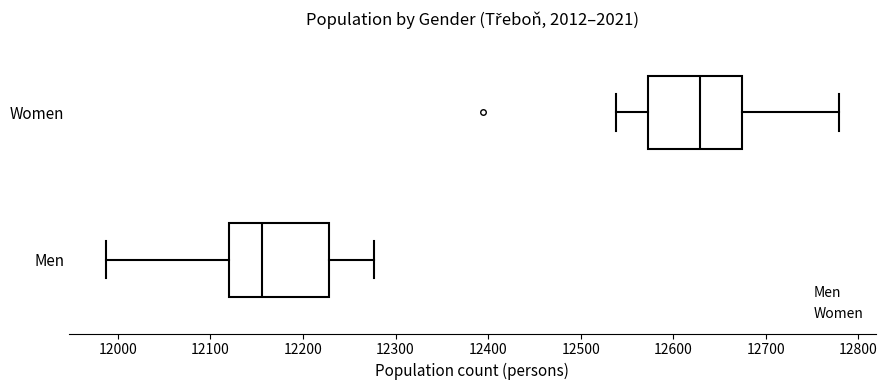

Where does the right whisker of the box for Women end on the x-axis? The values are not printed on the chart, so give them approximately, as read against the axis.

12780